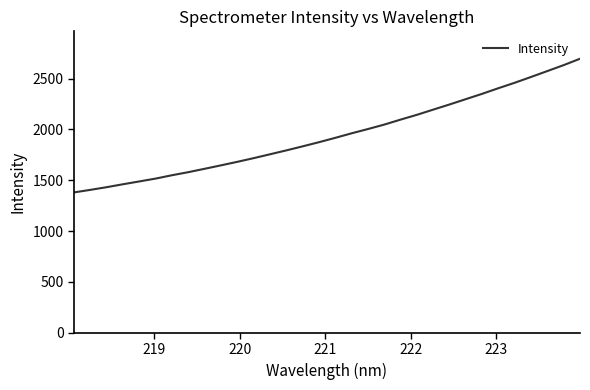

What is the difference between the maximum and minimum values?

1314.6